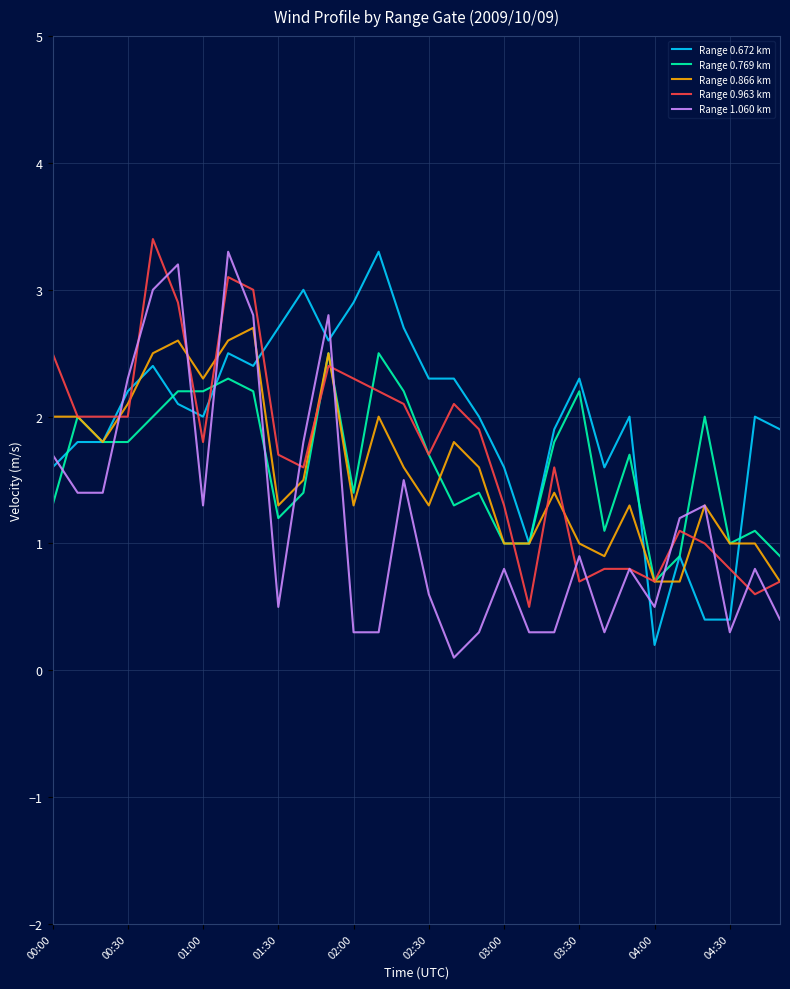

What are all the series names shown in the legend?

Range 0.672 km, Range 0.769 km, Range 0.866 km, Range 0.963 km, Range 1.060 km